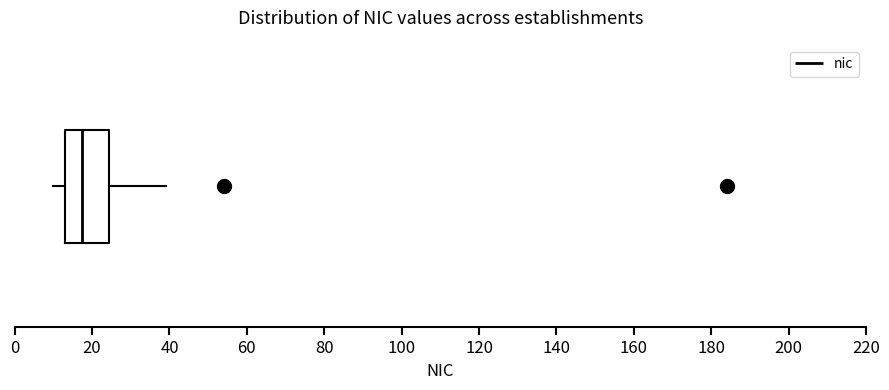

Transcribe this box plot: give where the median line is, the range the box spans, and where the two whiskers end, as read against the x-axis. The values are not printed on the chart, so give them approximately, as read against the axis.

median 18, box 14 to 24, whiskers 10 to 40